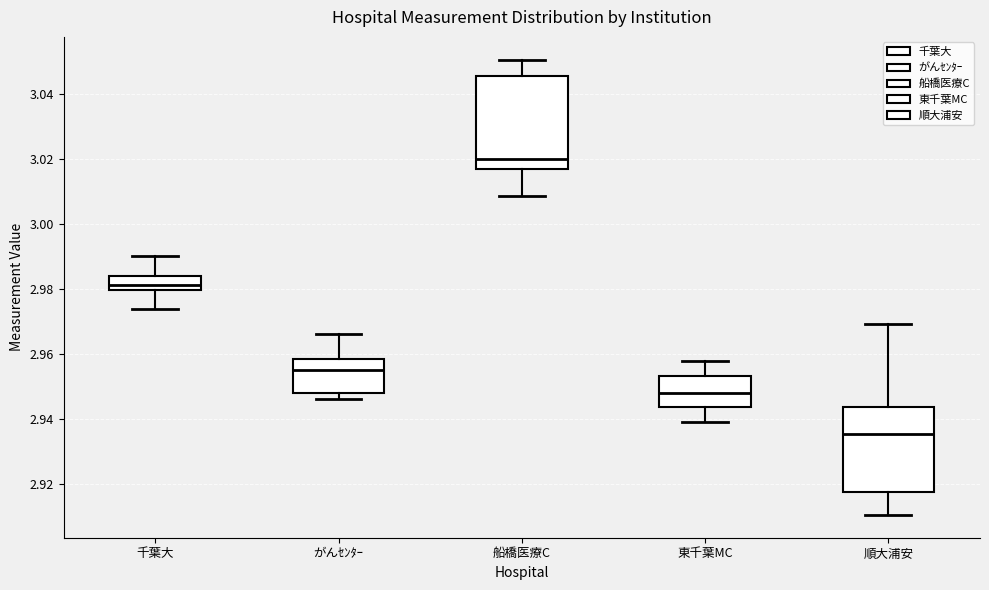

Reading left to right, read every box against the y-axis: the position of its median line, the range the box covers, and the ends of its whiskers. The values are not printed on the chart, so give them approximately, as read against the axis.

千葉大: median 2.982, box 2.980 to 2.984, whiskers 2.974 to 2.990
がんｾﾝﾀｰ: median 2.954, box 2.948 to 2.958, whiskers 2.946 to 2.966
船橋医療C: median 3.020, box 3.018 to 3.046, whiskers 3.008 to 3.050
東千葉MC: median 2.948, box 2.944 to 2.954, whiskers 2.938 to 2.958
順大浦安: median 2.936, box 2.918 to 2.944, whiskers 2.910 to 2.970